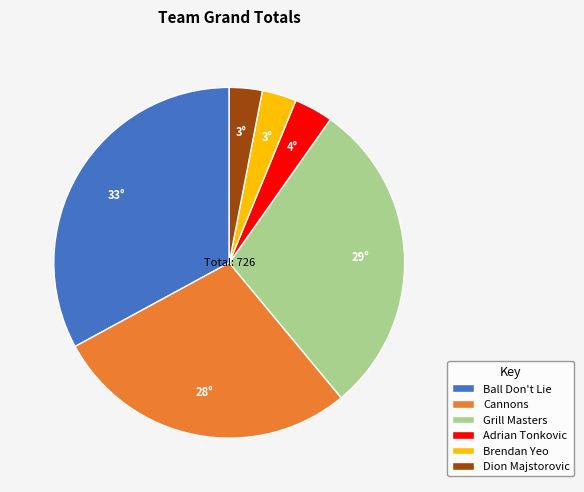

Do Grill Masters and Adrian Tonkovic together represent more than half of the pie?

No